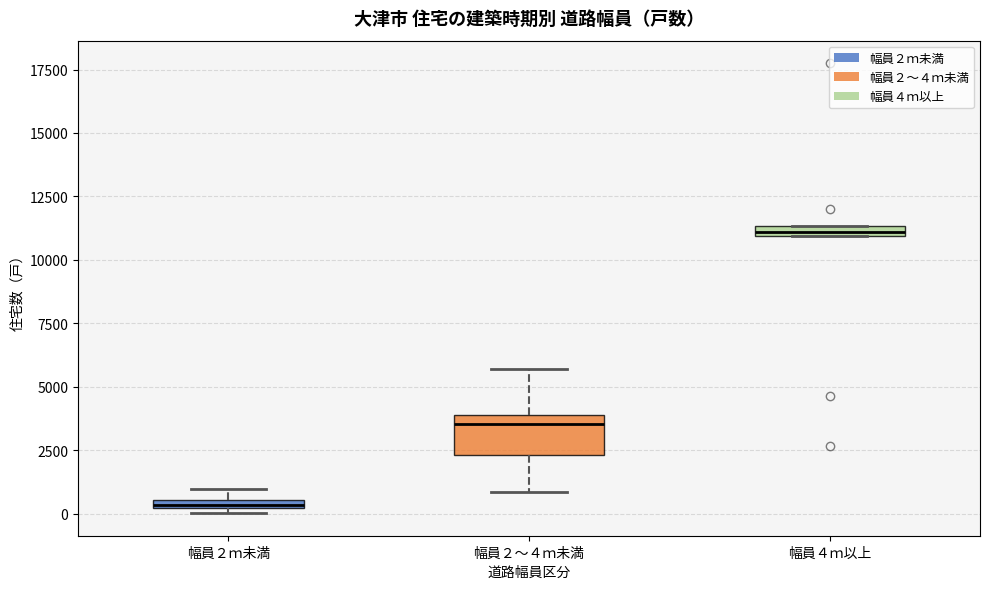

Which box's median line is the lowest?

幅員２ｍ未満